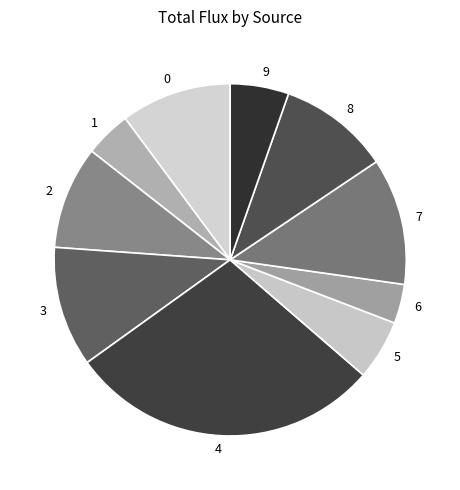

True or false: 2 accounts for 9% of the total.

True